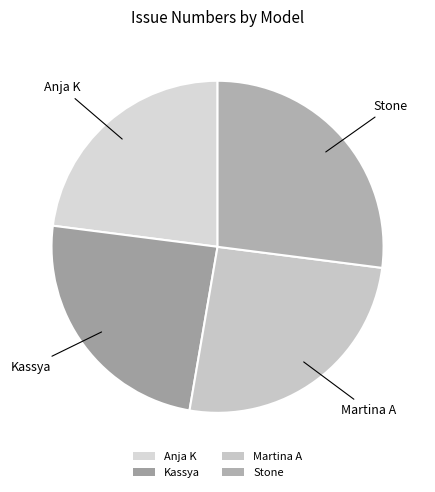

Which has a higher value, Martina A or Stone?

Stone